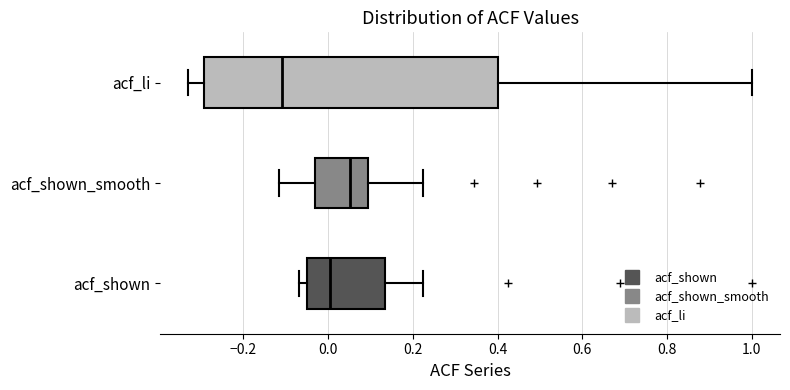

Comparing the boxes themselves (not the whiskers), which one is the widest?

acf_li